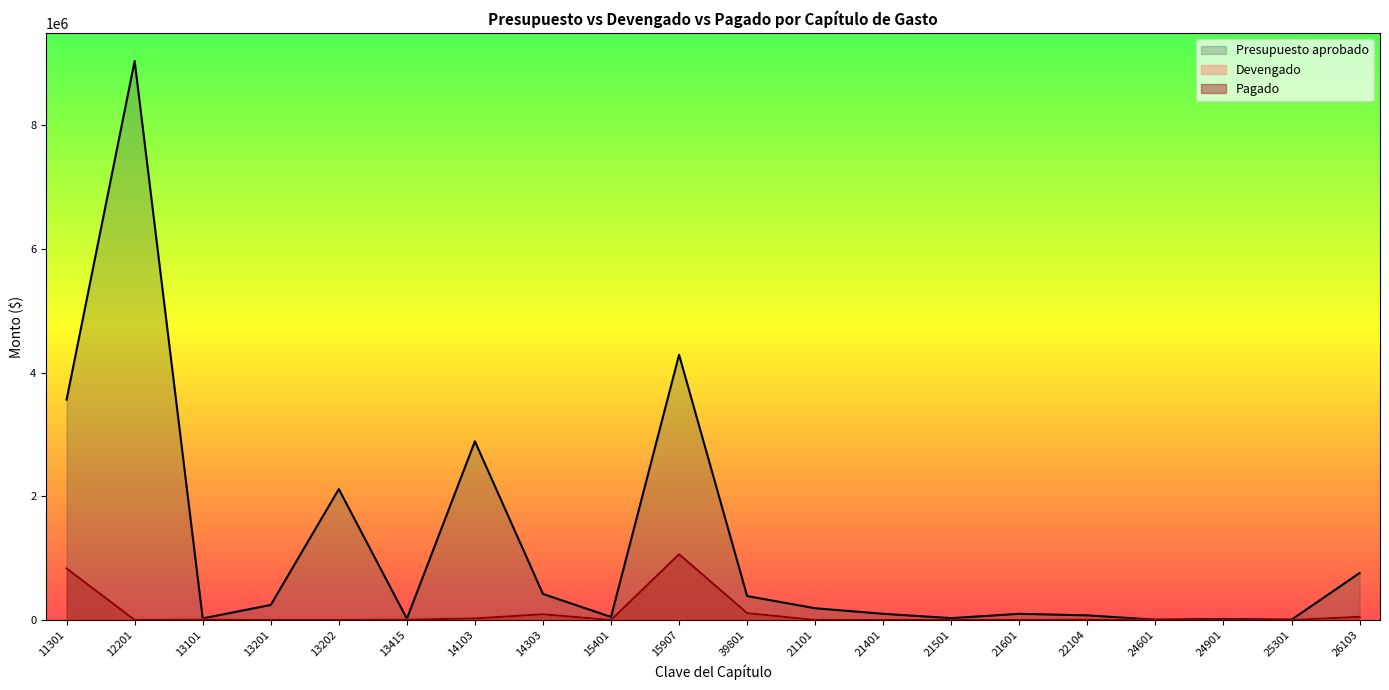

True or false: Pagado and Devengado intersect in this chart.

False